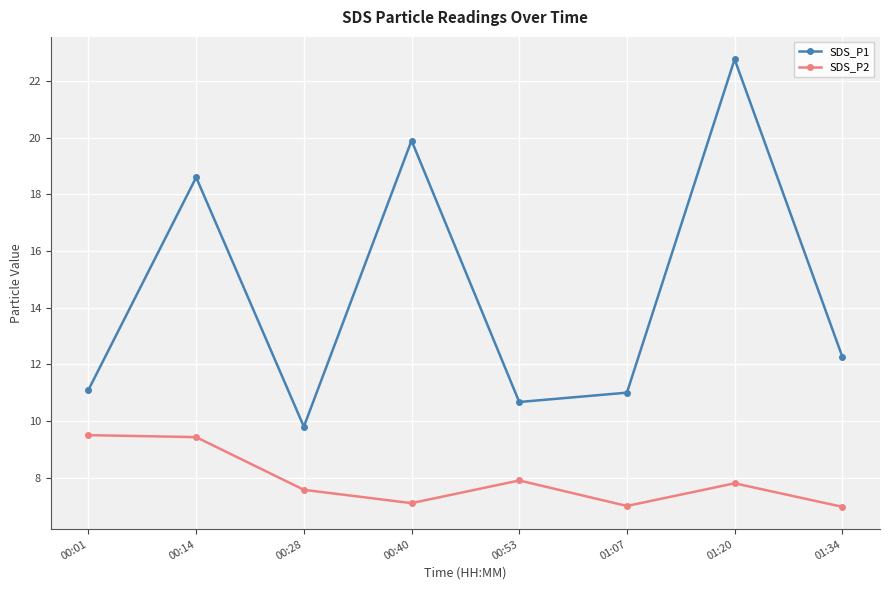

What is the value of the SDS_P2 point at the 4th from the left?

7.1